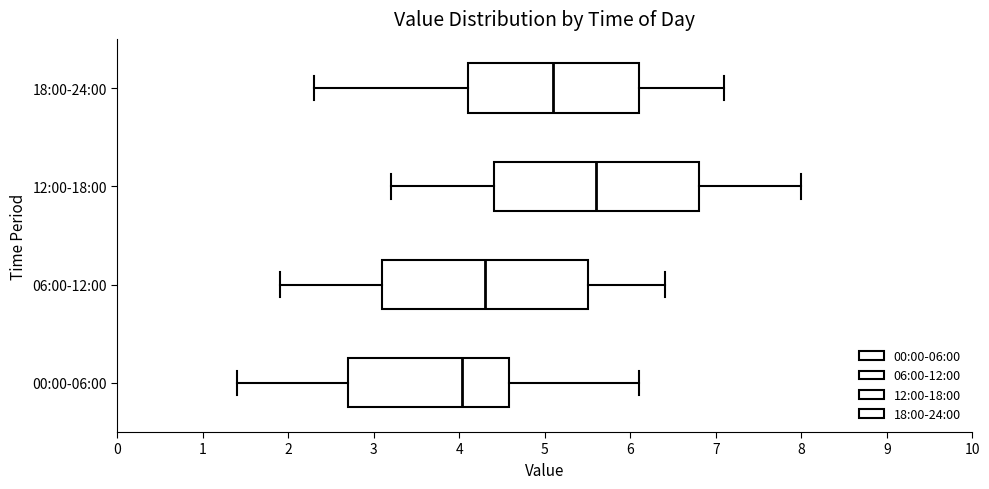

Reading bottom to top, read every box against the x-axis: the position of its median line, the range the box covers, and the ends of its whiskers. The values are not printed on the chart, so give them approximately, as read against the axis.

00:00-06:00: median 4.0, box 2.7 to 4.6, whiskers 1.4 to 6.1
06:00-12:00: median 4.3, box 3.1 to 5.5, whiskers 1.9 to 6.4
12:00-18:00: median 5.6, box 4.4 to 6.8, whiskers 3.2 to 8.0
18:00-24:00: median 5.1, box 4.1 to 6.1, whiskers 2.3 to 7.1